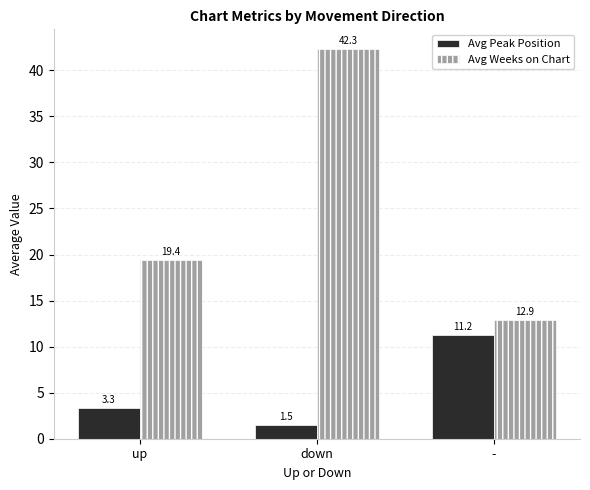

At which label does Avg Peak Position reach its peak?

-